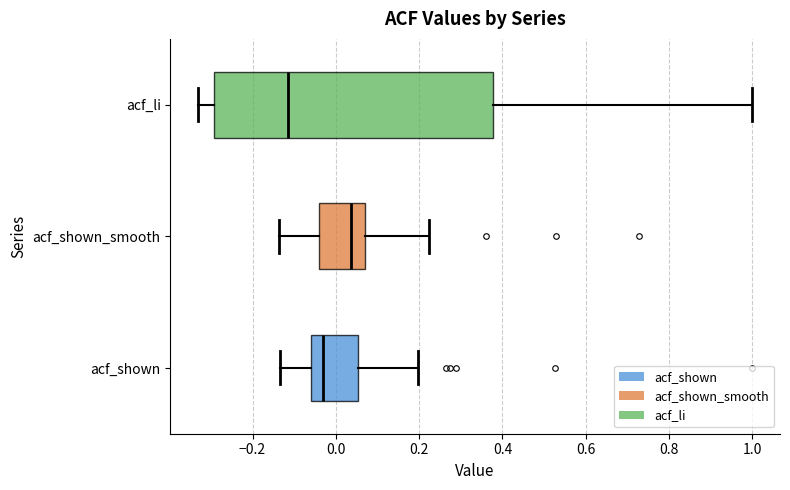

Which box is the widest, from its left edge to its right edge?

acf_li